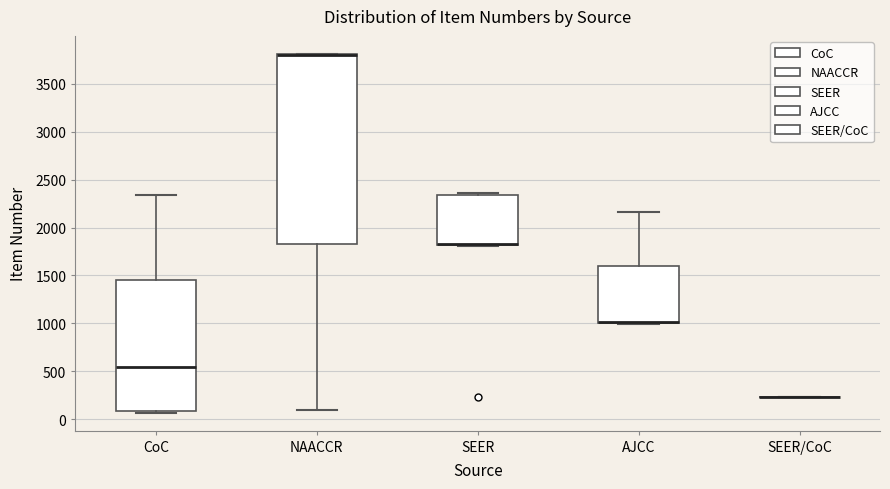

Where is the lower edge of the box for AJCC on the y-axis? The values are not printed on the chart, so give them approximately, as read against the axis.

1000